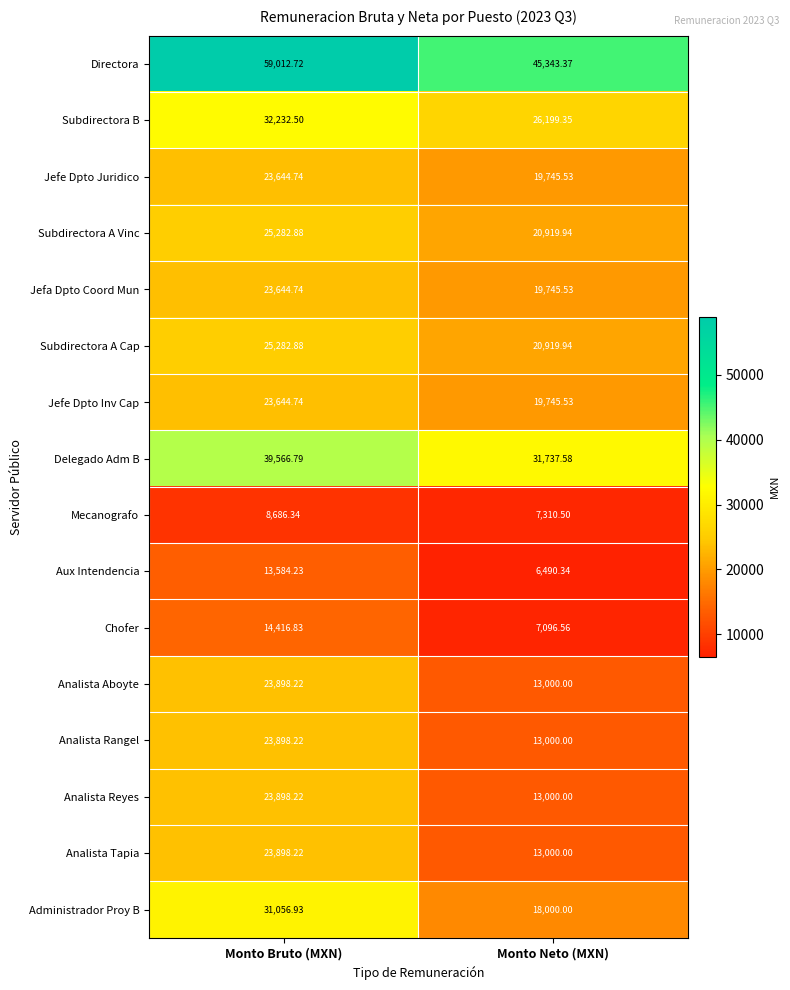

Which label corresponds to the largest value in the chart?

Monto Bruto (MXN)